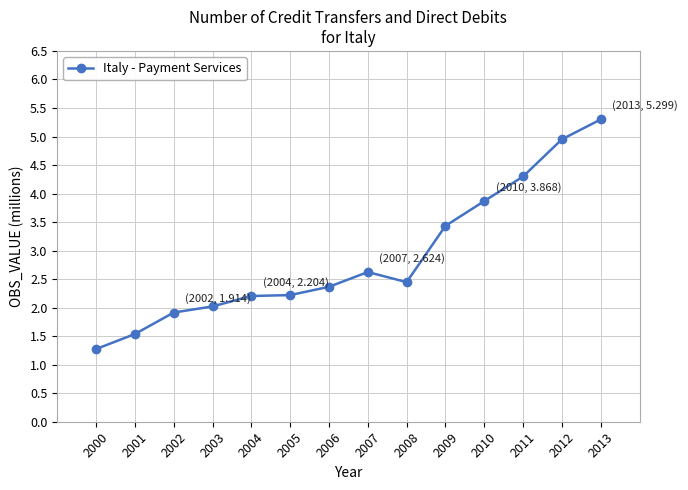

What value does the data have at 2005?

2.2